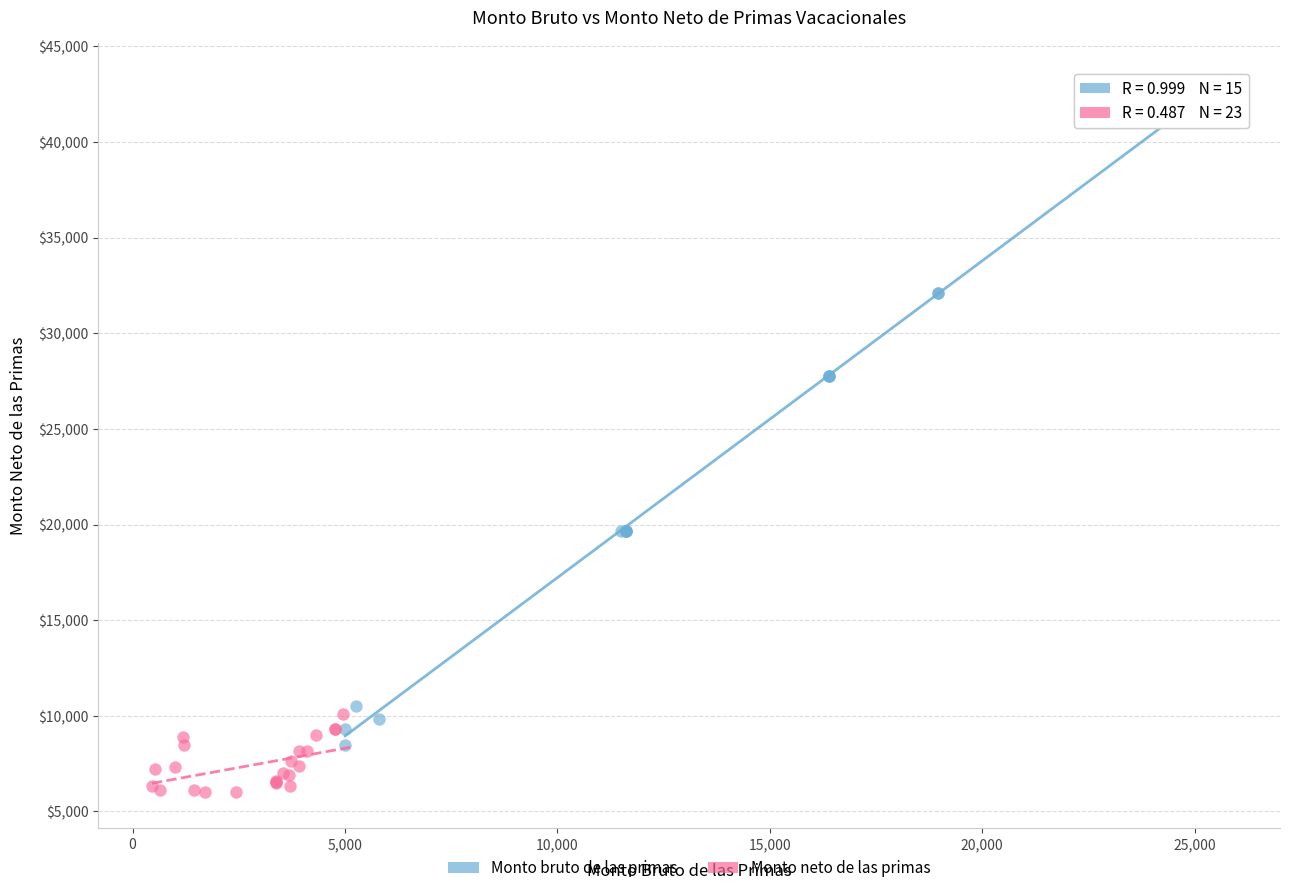

What are all the series names shown in the legend?

Monto bruto de las primas, Monto neto de las primas